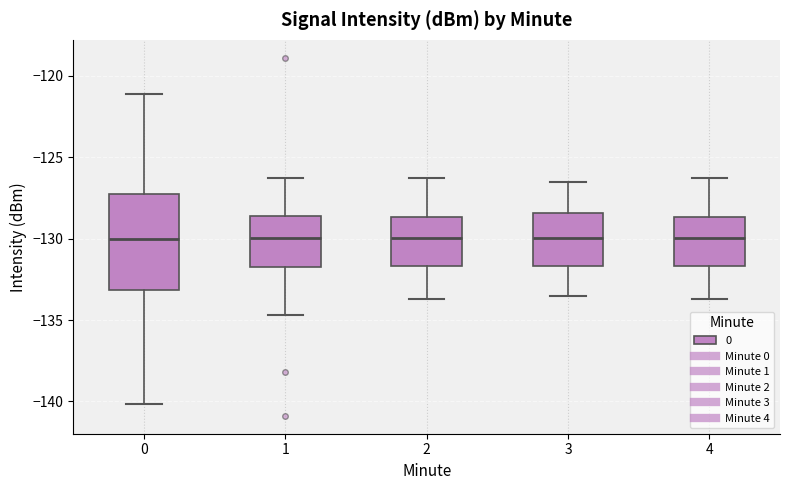

Reading left to right, read every box against the y-axis: the position of its median line, the range the box covers, and the ends of its whiskers. The values are not printed on the chart, so give them approximately, as read against the axis.

0: median -130.0, box -133.0 to -127.0, whiskers -140.0 to -121.0
1: median -130.0, box -131.5 to -128.5, whiskers -134.5 to -126.5
2: median -130.0, box -131.5 to -128.5, whiskers -133.5 to -126.5
3: median -130.0, box -131.5 to -128.5, whiskers -133.5 to -126.5
4: median -130.0, box -131.5 to -128.5, whiskers -133.5 to -126.5